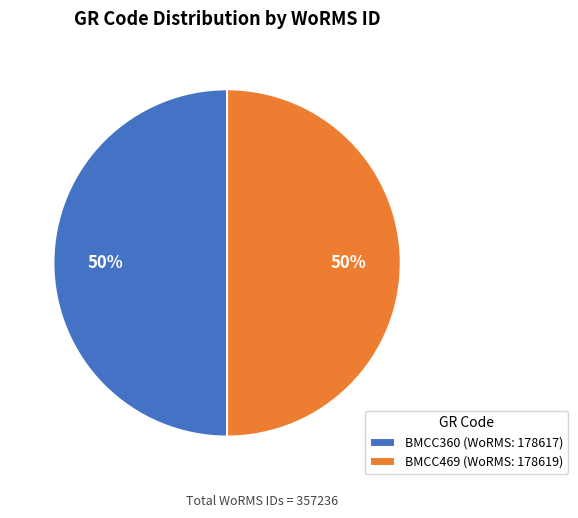

Approximately how many times larger is the value at BMCC360 (WoRMS: 178617) compared to BMCC469 (WoRMS: 178619)?

1.0